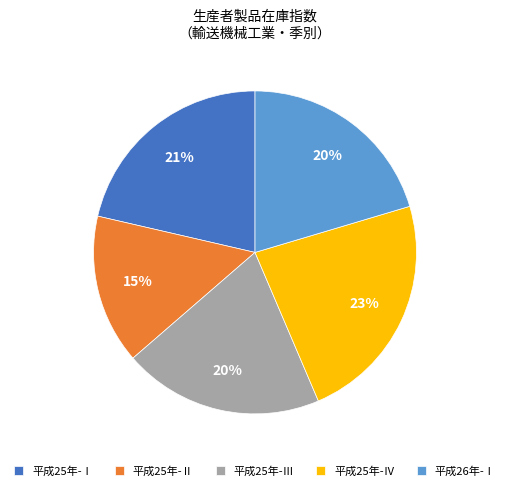

True or false: 平成25年-Ⅲ accounts for 20% of the total.

True